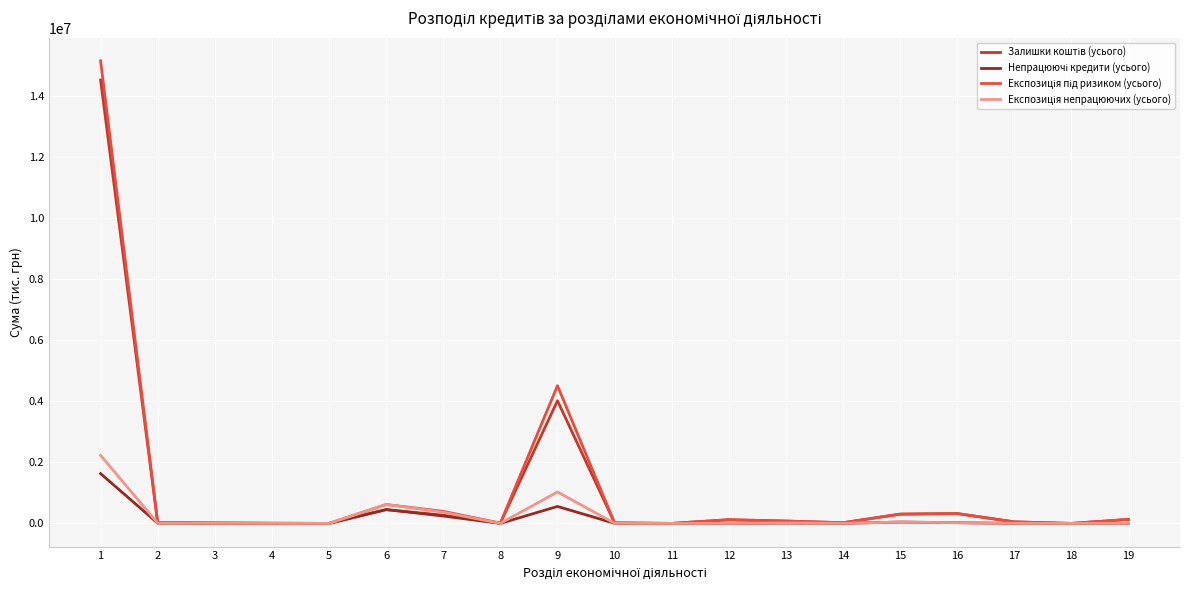

What is the maximum value shown in the chart?

15136317.9